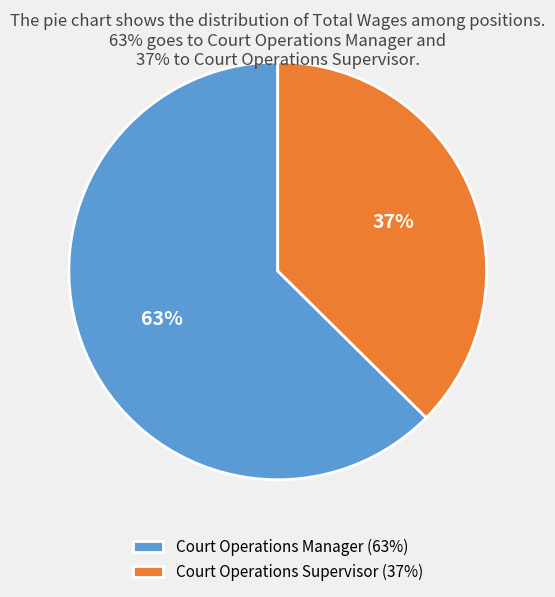

To the nearest percent, what percentage of the pie is Court Operations Supervisor?

37%